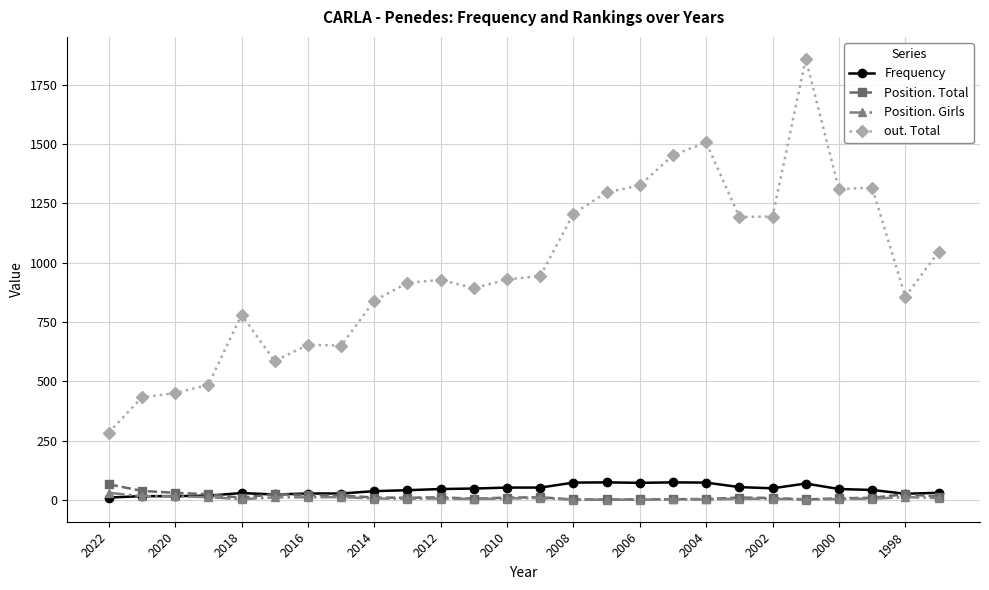

In Position. Total, how many points are higher than both neighbors (excluding endpoints)?

5